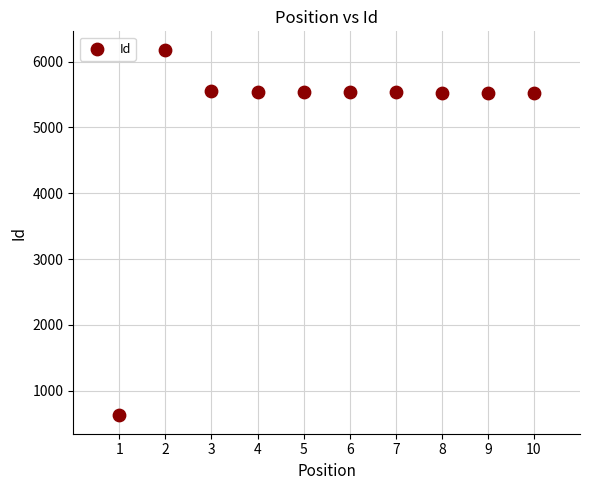

What is the average Y value?

5110